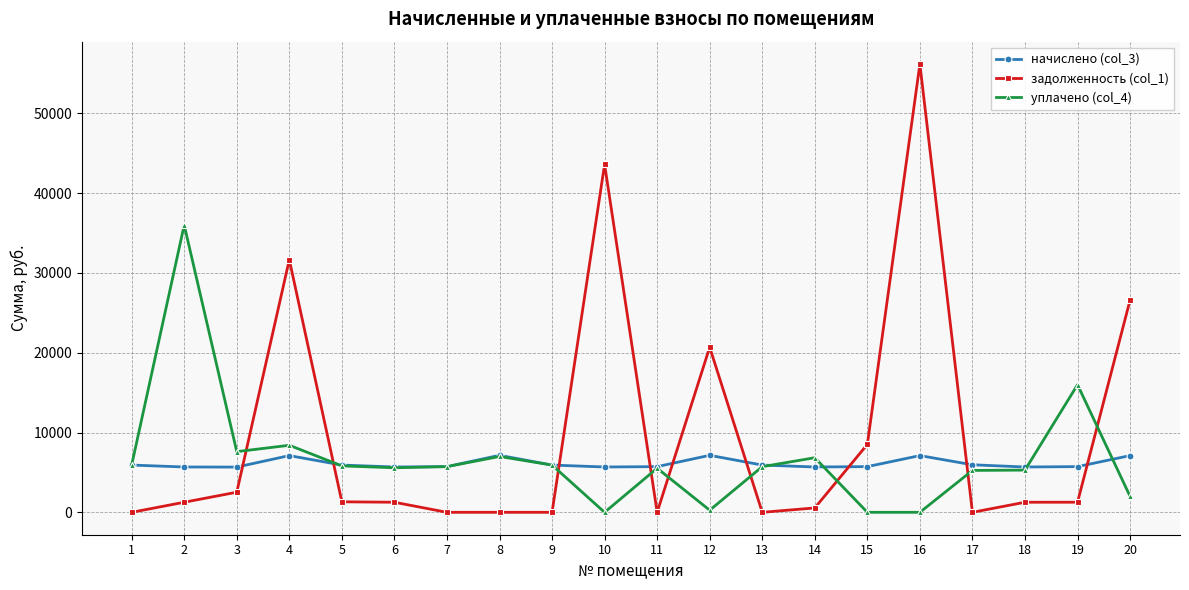

The value of начислено (col_3) at 12 is 7142.4. True or false?

True